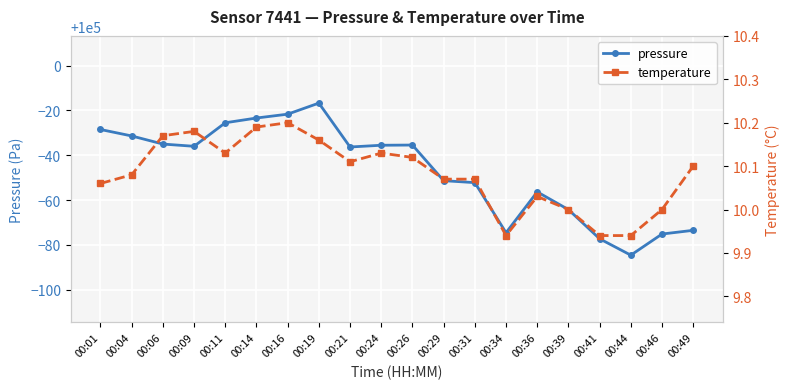

Which series has the largest total across all categories?

pressure